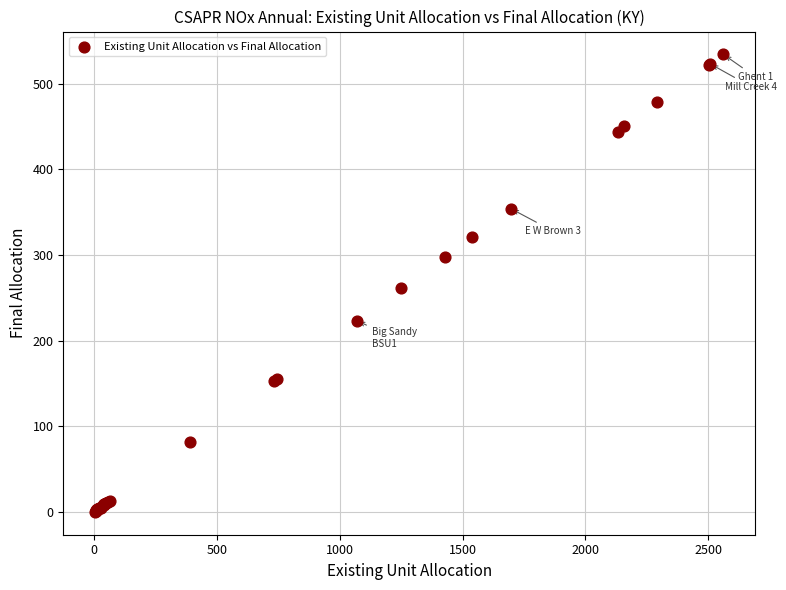

What Y value in the scatter plot is closest to 267?

261